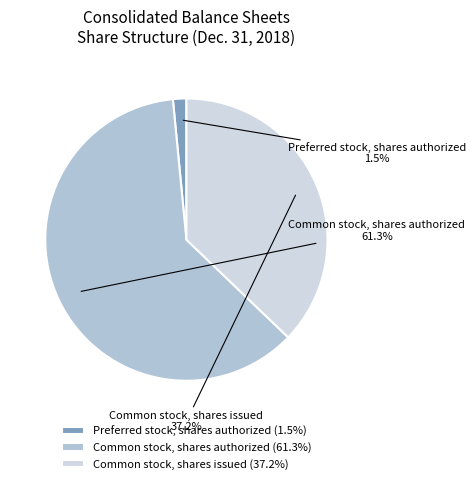

How much of the chart is everything except Common stock, shares issued?

62.8%